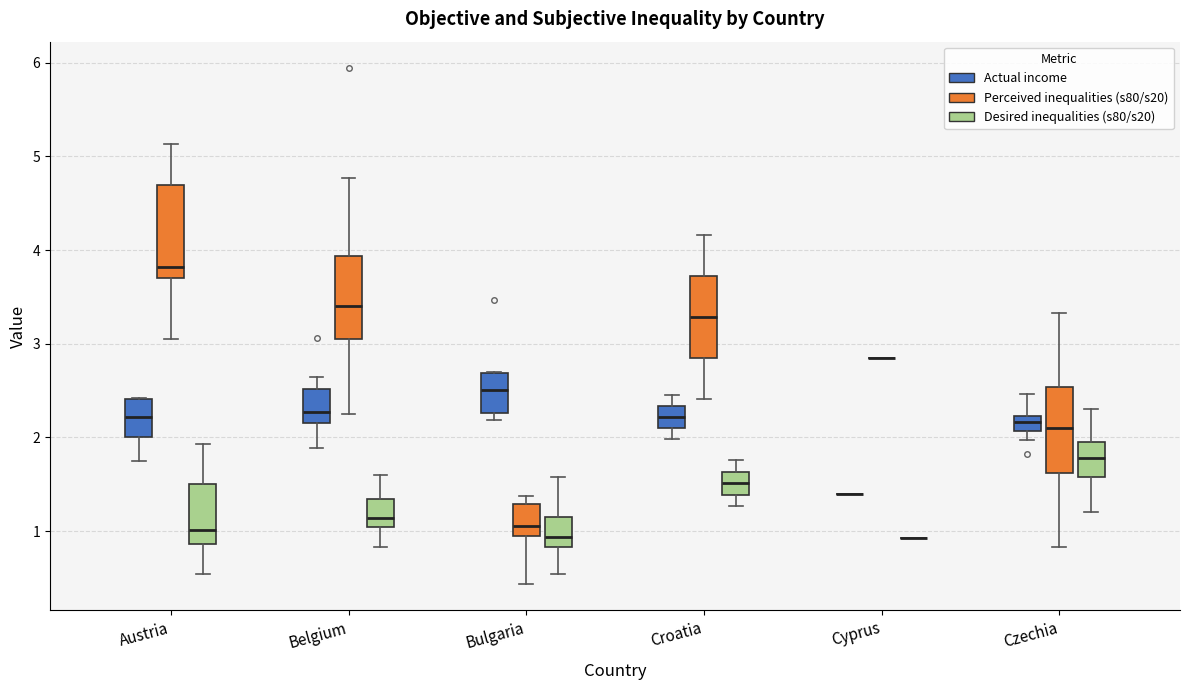

Reading left to right, transcribe this box plot: for each box, give where its median line is, the range the box spans, and where its two whiskers end, as read against the y-axis. The values are not printed on the chart, so give them approximately, as read against the axis.

Austria (Actual income): median 2.2, box 2.0 to 2.4, whiskers 1.8 to 2.4
Austria (Perceived inequalities (s80/s20)): median 3.8, box 3.7 to 4.7, whiskers 3.1 to 5.1
Austria (Desired inequalities (s80/s20)): median 1.0, box 0.9 to 1.5, whiskers 0.5 to 1.9
Belgium (Actual income): median 2.3, box 2.2 to 2.5, whiskers 1.9 to 2.6
Belgium (Perceived inequalities (s80/s20)): median 3.4, box 3.1 to 3.9, whiskers 2.3 to 4.8
Belgium (Desired inequalities (s80/s20)): median 1.1, box 1.0 to 1.3, whiskers 0.8 to 1.6
Bulgaria (Actual income): median 2.5, box 2.3 to 2.7, whiskers 2.2 to 2.7
Bulgaria (Perceived inequalities (s80/s20)): median 1.1, box 0.9 to 1.3, whiskers 0.4 to 1.4
Bulgaria (Desired inequalities (s80/s20)): median 0.9, box 0.8 to 1.2, whiskers 0.5 to 1.6
Croatia (Actual income): median 2.2, box 2.1 to 2.3, whiskers 2.0 to 2.5
Croatia (Perceived inequalities (s80/s20)): median 3.3, box 2.8 to 3.7, whiskers 2.4 to 4.2
Croatia (Desired inequalities (s80/s20)): median 1.5, box 1.4 to 1.6, whiskers 1.3 to 1.8
Cyprus (Actual income): box collapsed to a line at 1.4, whiskers 1.4 to 1.4
Cyprus (Perceived inequalities (s80/s20)): box collapsed to a line at 2.8, whiskers 2.8 to 2.8
Cyprus (Desired inequalities (s80/s20)): box collapsed to a line at 0.9, whiskers 0.9 to 0.9
Czechia (Actual income): median 2.2 (inside the box), box 2.1 to 2.2, whiskers 2.0 to 2.5
Czechia (Perceived inequalities (s80/s20)): median 2.1, box 1.6 to 2.5, whiskers 0.8 to 3.3
Czechia (Desired inequalities (s80/s20)): median 1.8, box 1.6 to 1.9, whiskers 1.2 to 2.3